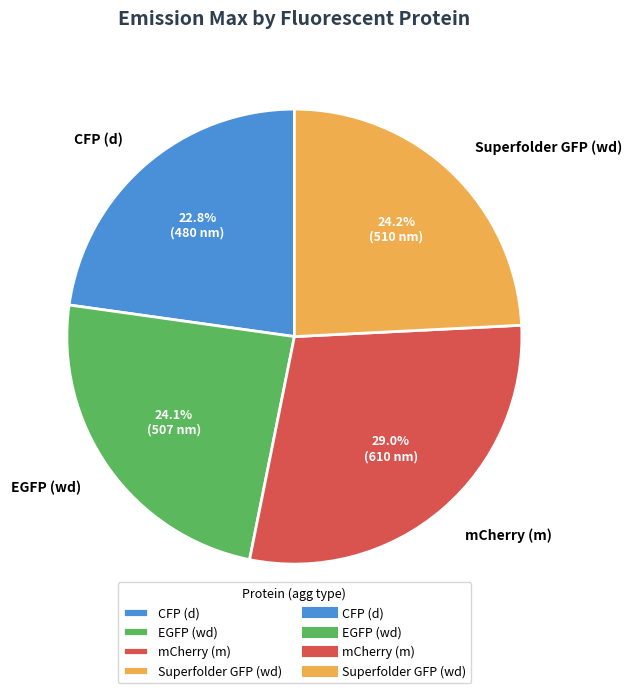

What is the ratio of the value at CFP (d) to the value at Superfolder GFP (wd)?

0.9